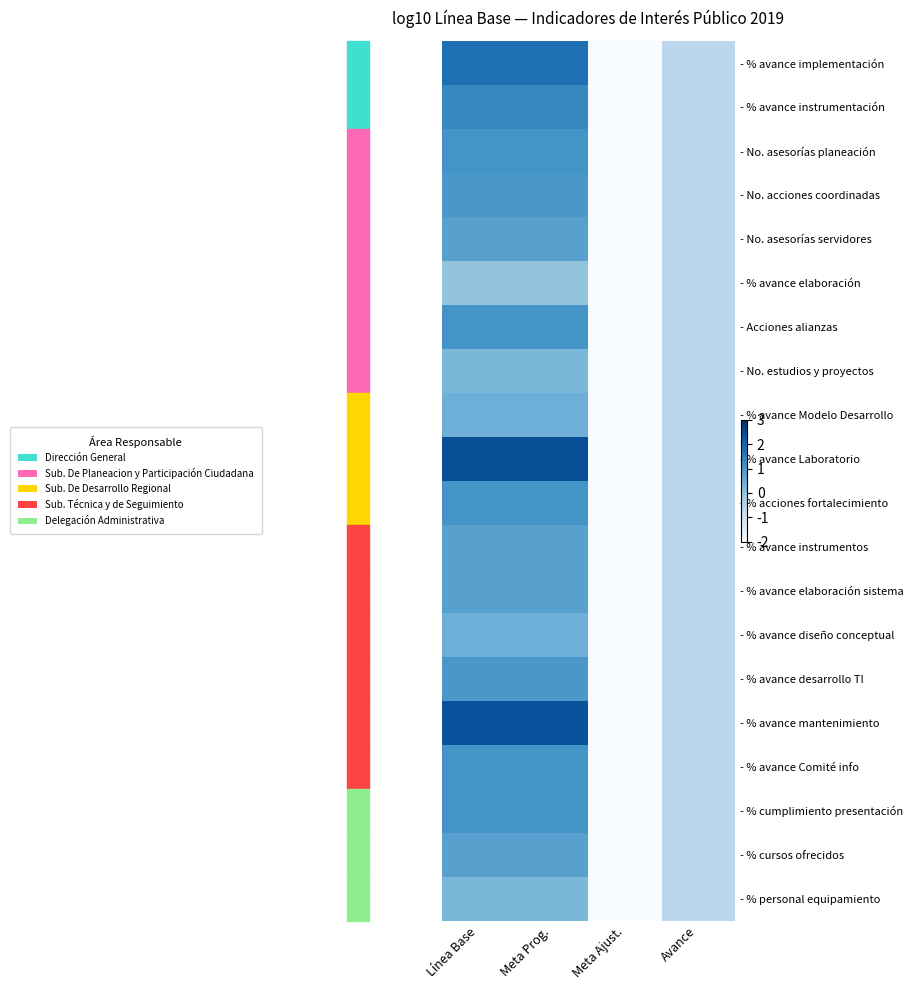

Between Avance and Meta Ajust., which is larger?

Avance